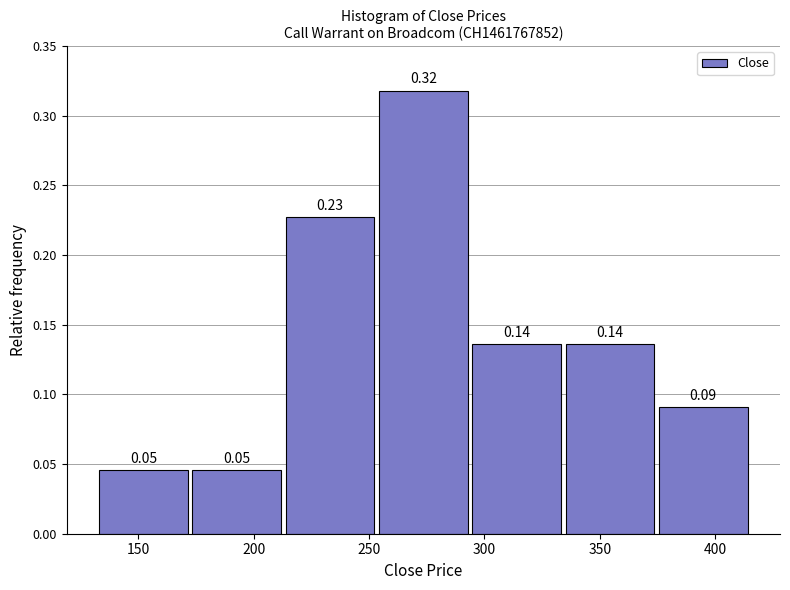

Which range on the x-axis has the tallest bar?

255 to 295